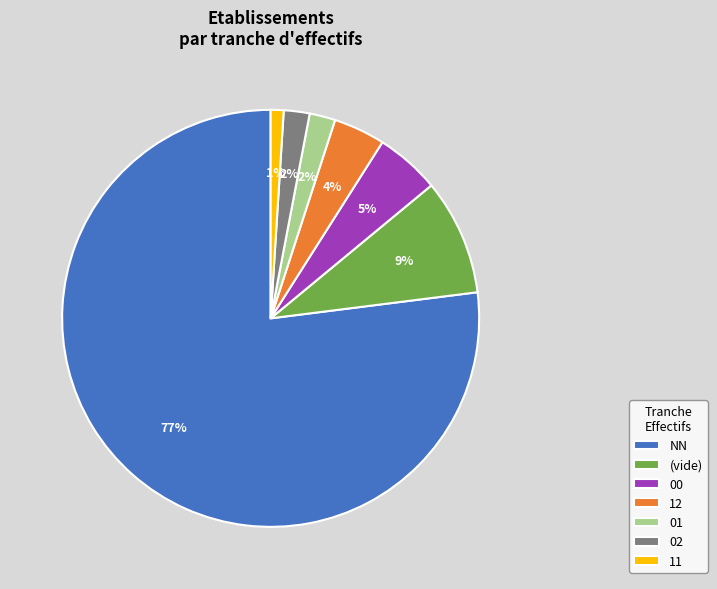

To the nearest percent, what percentage of the pie is 01?

2%